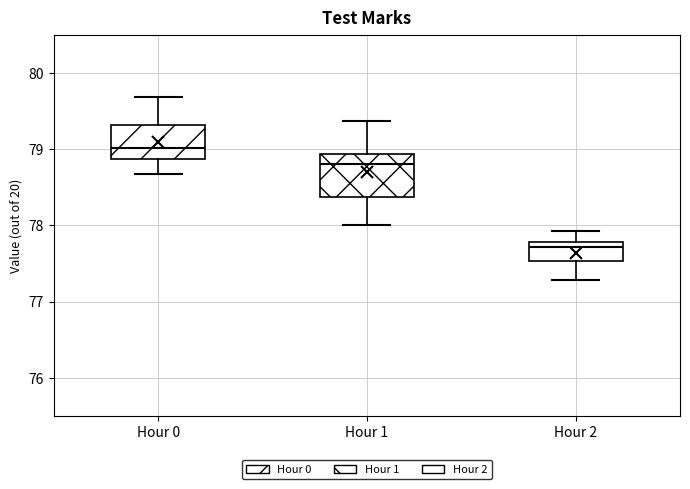

Reading left to right, read every box against the y-axis: the position of its median line, the range the box covers, and the ends of its whiskers. The values are not printed on the chart, so give them approximately, as read against the axis.

Hour 0: median 79.0, box 78.9 to 79.3, whiskers 78.7 to 79.7
Hour 1: median 78.8, box 78.4 to 78.9, whiskers 78.0 to 79.4
Hour 2: median 77.7, box 77.5 to 77.8, whiskers 77.3 to 77.9